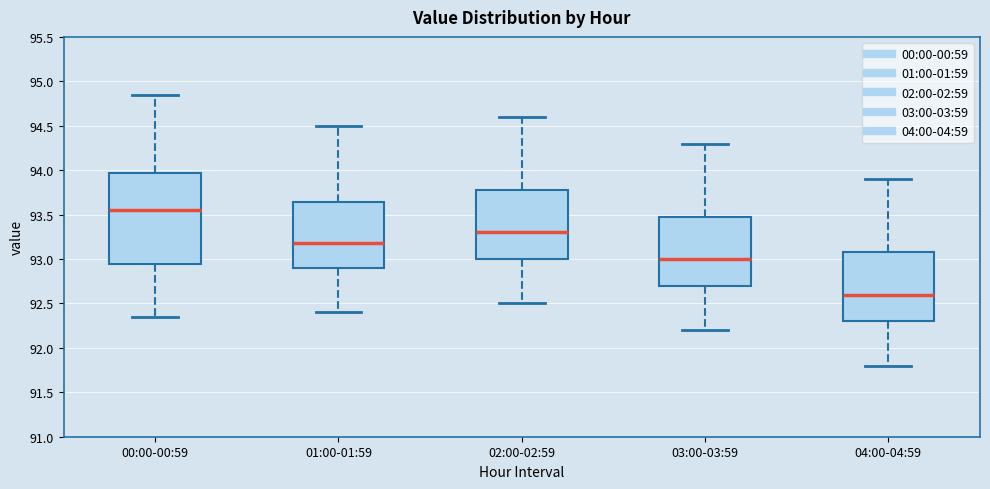

Which box has the lowest median line?

04:00-04:59